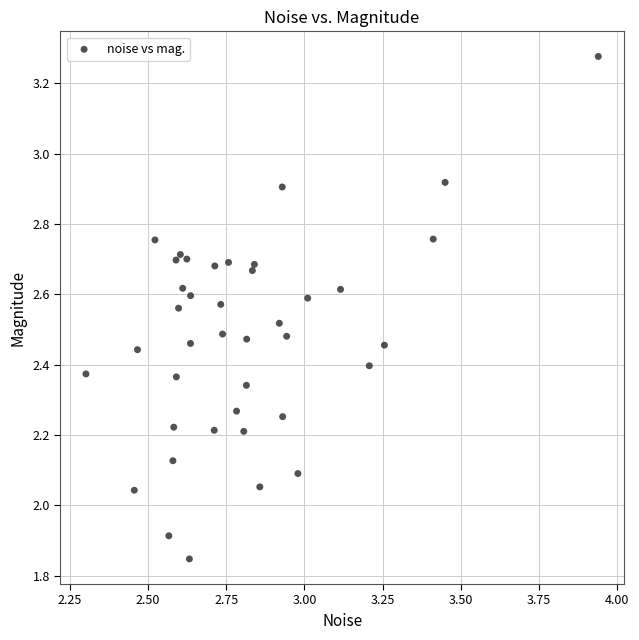

What is the range of X values (max minus min)?

1.6